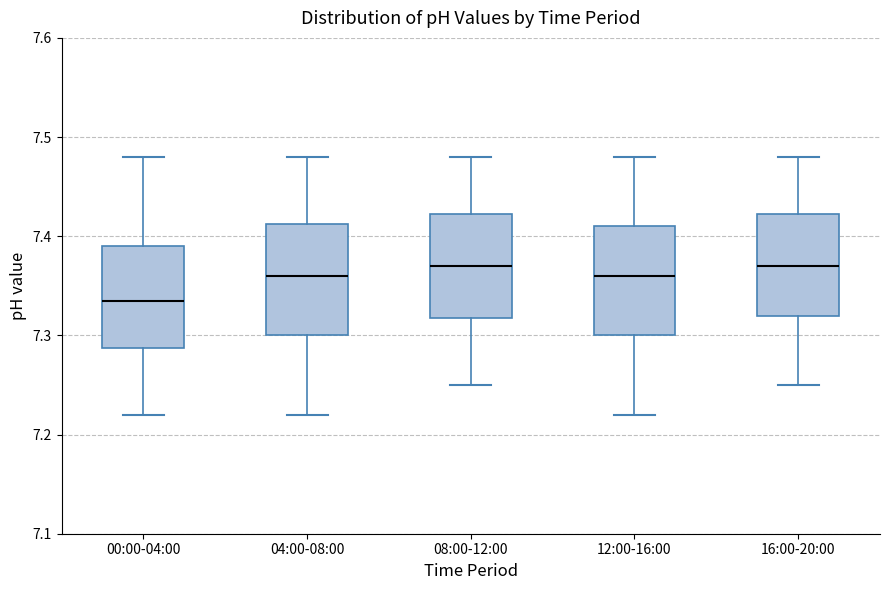

Which box has the lowest median line?

00:00-04:00